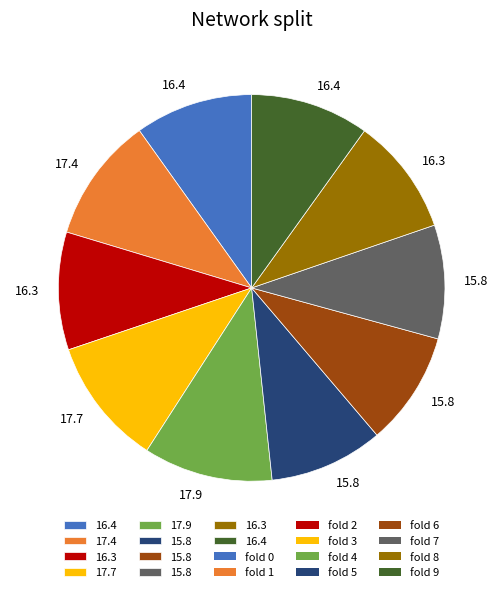

Is there any slice that represents more than half of the pie?

No